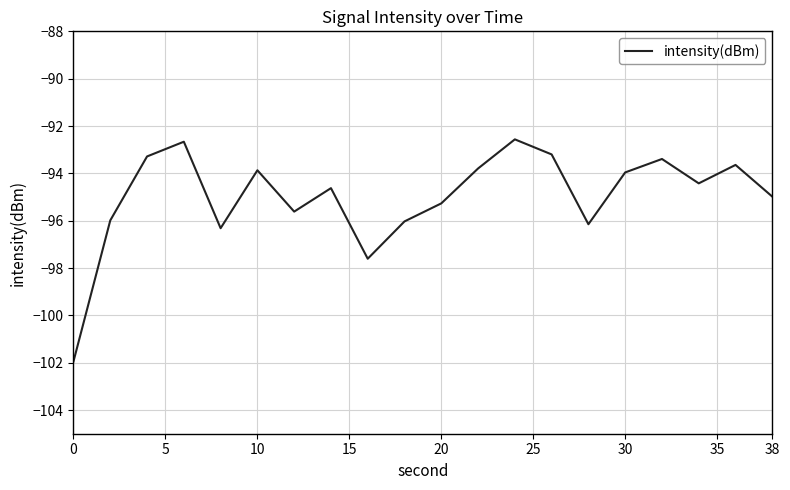

Reading left to right, extract all data points from this chart.

-101.9	-96.0	-93.3	-92.7	-96.3	-93.9	-95.6	-94.6	-97.6	-96.0	-95.3	-93.8	-92.6	-93.2	-96.1	-94.0	-93.4	-94.4	-93.6	-95.0